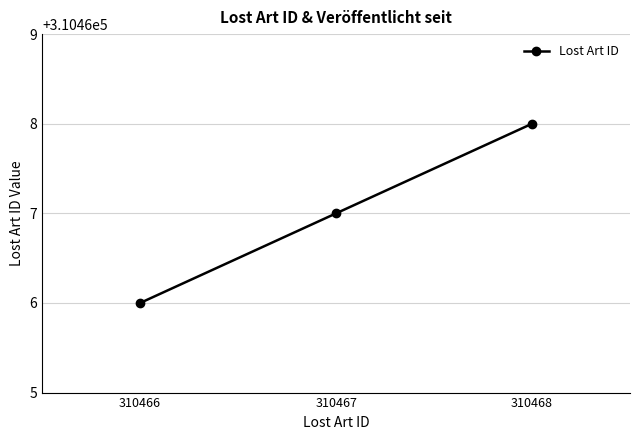

What is the difference between the values at 310467 and 310466?

1